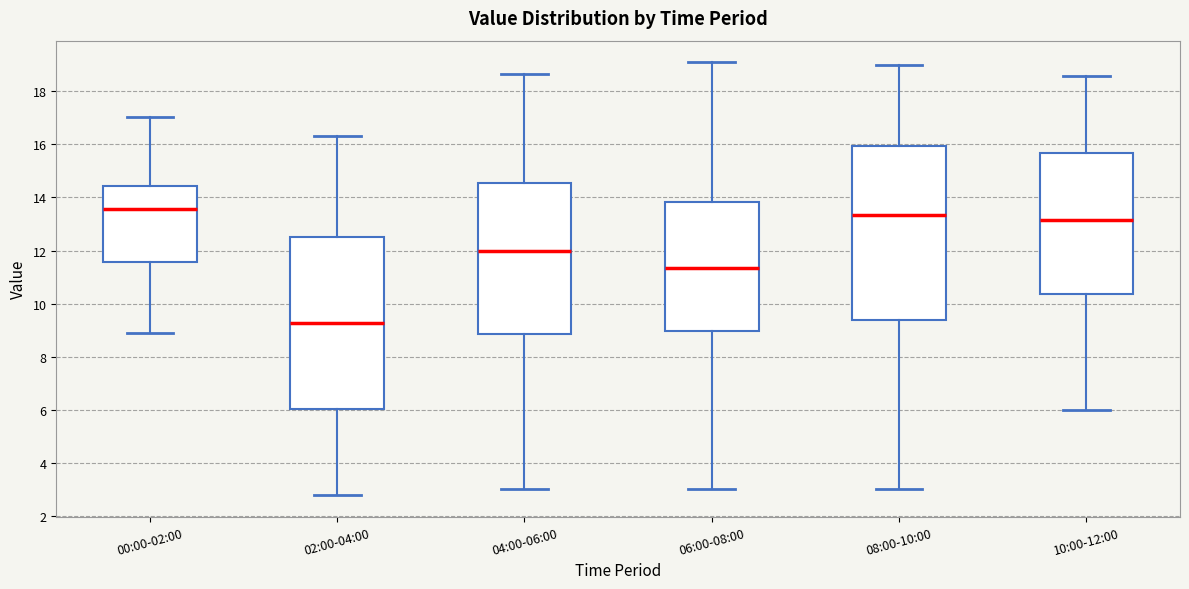

Reading left to right, transcribe this box plot: for each box, give where its median line is, the range the box spans, and where its two whiskers end, as read against the y-axis. The values are not printed on the chart, so give them approximately, as read against the axis.

00:00-02:00: median 13.6, box 11.6 to 14.4, whiskers 8.8 to 17.0
02:00-04:00: median 9.2, box 6.0 to 12.6, whiskers 2.8 to 16.4
04:00-06:00: median 12.0, box 8.8 to 14.6, whiskers 3.0 to 18.6
06:00-08:00: median 11.4, box 9.0 to 13.8, whiskers 3.0 to 19.2
08:00-10:00: median 13.4, box 9.4 to 16.0, whiskers 3.0 to 19.0
10:00-12:00: median 13.2, box 10.4 to 15.6, whiskers 6.0 to 18.6